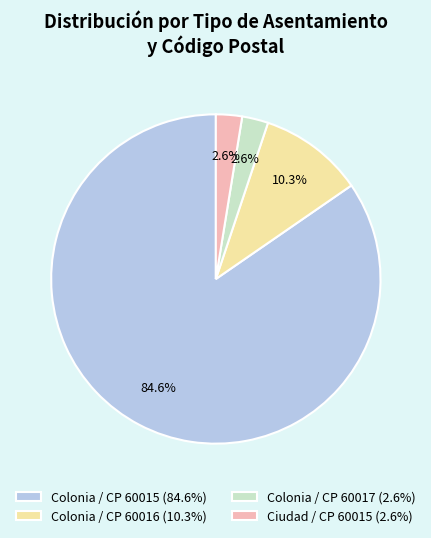

Between Colonia / CP 60015 (84.6%) and Colonia / CP 60017 (2.6%), which is larger?

Colonia / CP 60015 (84.6%)